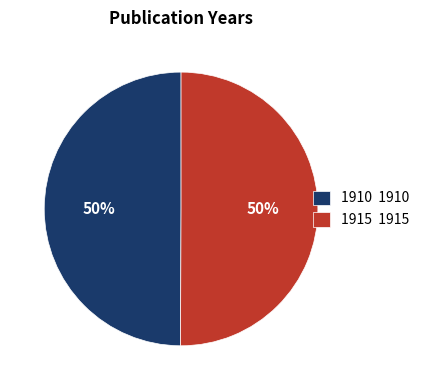

True or false: 1915 1915 accounts for 65% of the total.

False